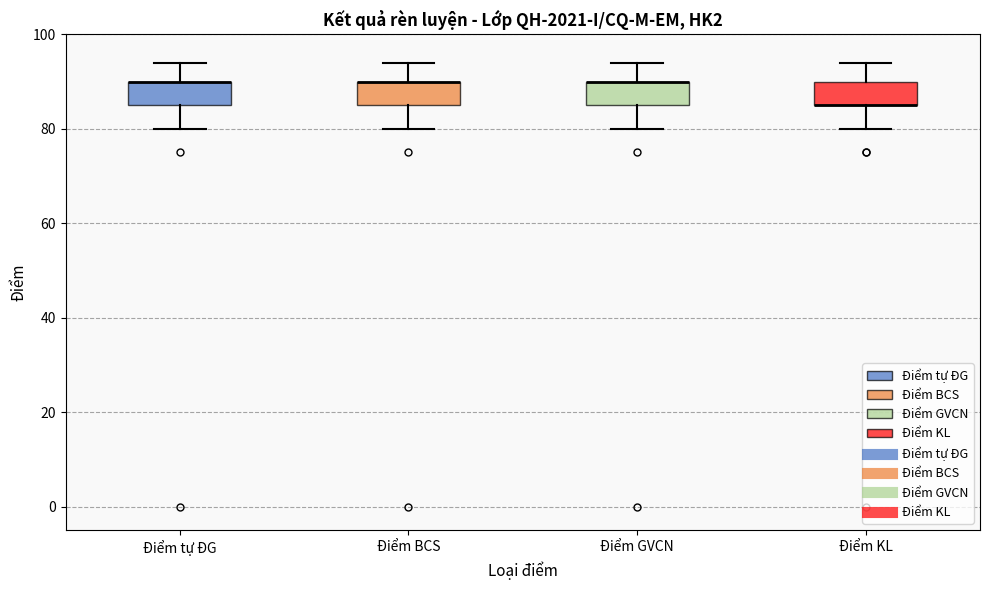

Where does the lower whisker of the box for Điểm BCS end on the y-axis? The values are not printed on the chart, so give them approximately, as read against the axis.

80